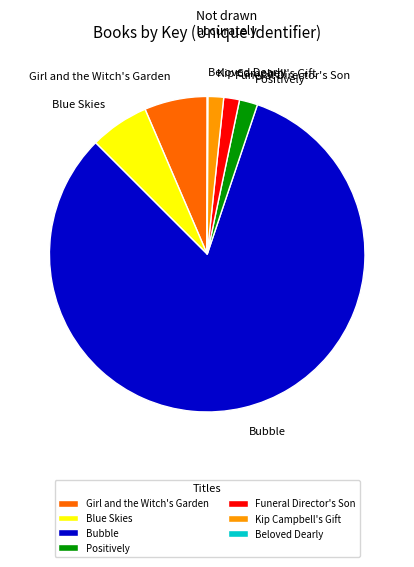

Between Bubble and Funeral Director's Son, which is larger?

Bubble